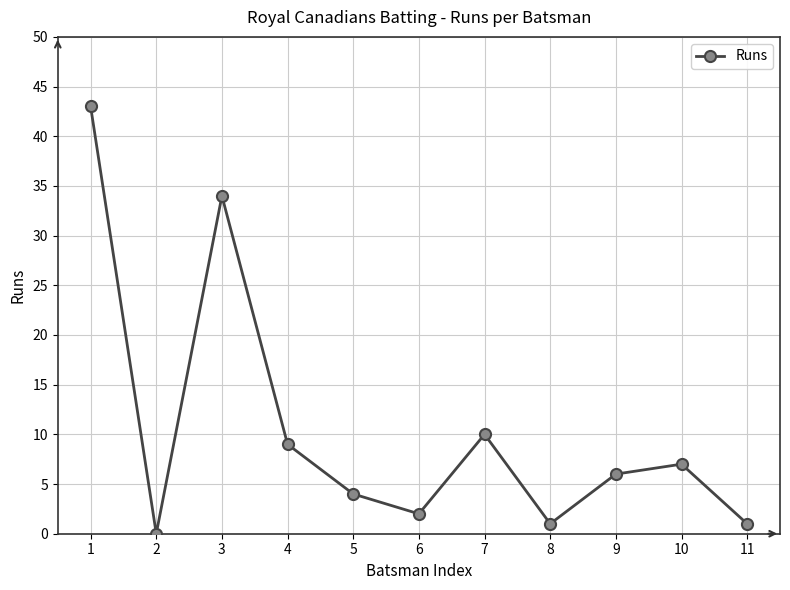

How many values are above zero?

10